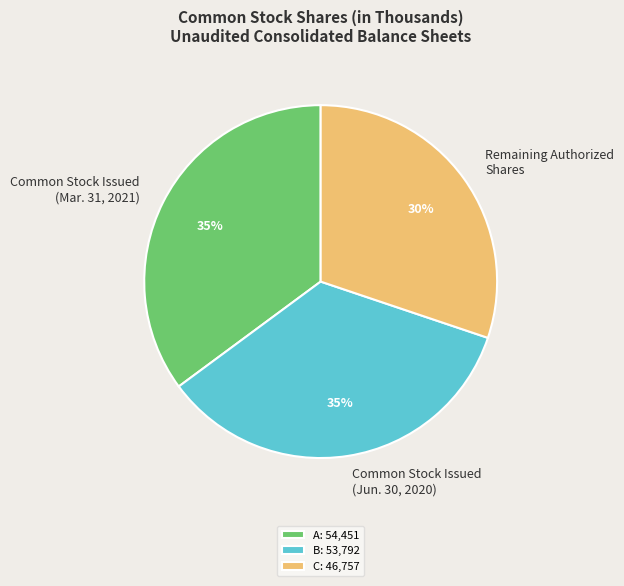

Does any single category account for the majority?

No